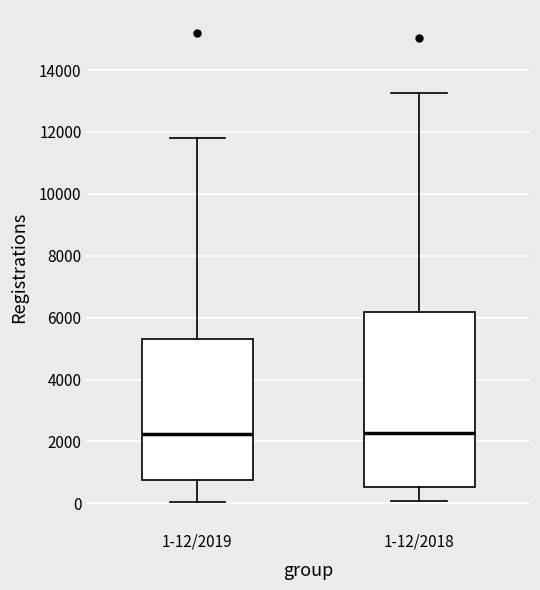

Where is the upper edge of the box for 1-12/2019 on the y-axis? The values are not printed on the chart, so give them approximately, as read against the axis.

5400